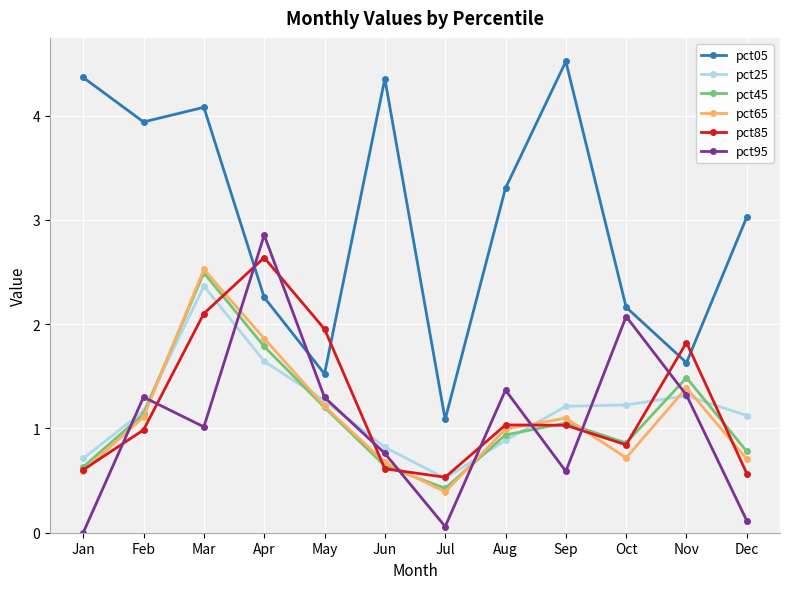

Which series has the largest total across all categories?

pct05